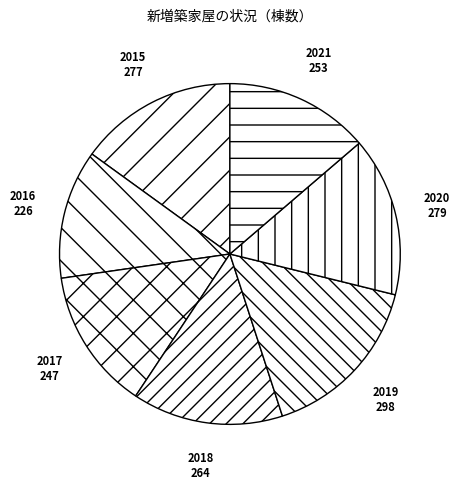

Approximately how many times larger is the value at 2021 compared to 2019?

0.8